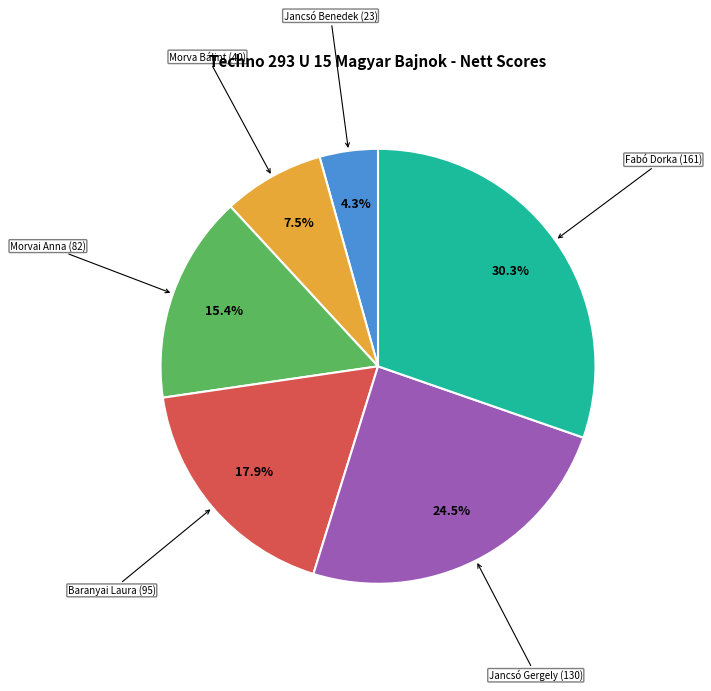

Is there any slice that represents more than half of the pie?

No